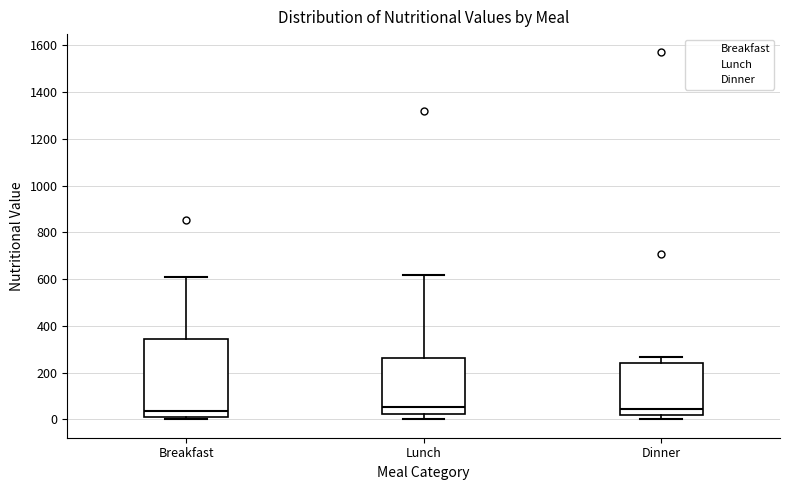

Where does the median line of the box for Breakfast sit on the y-axis? The values are not printed on the chart, so give them approximately, as read against the axis.

40